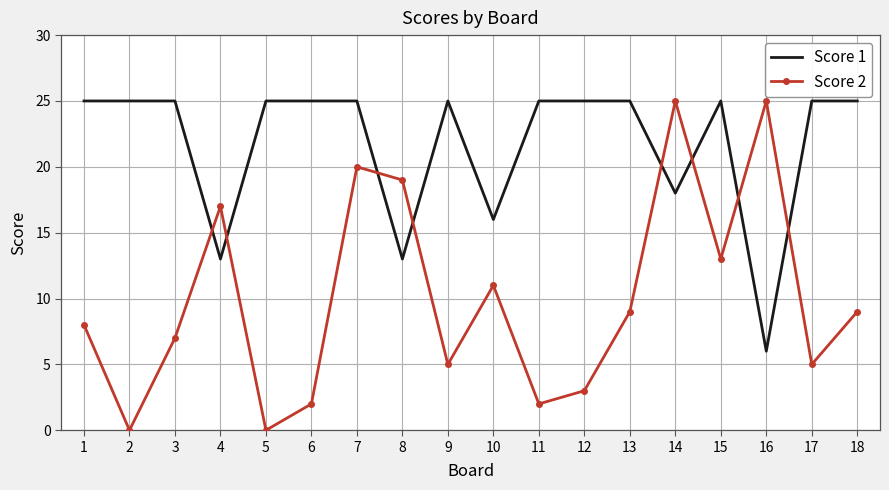

What is the minimum value for Score 1?

6